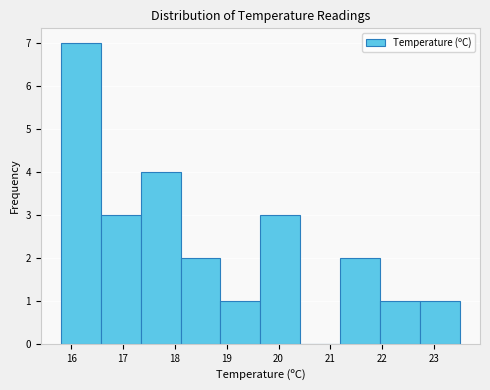

What is the height of the bar covering 15.80 to 16.57 on the x-axis? Neither the bar edges nor the heights are printed on the chart, so give them approximately, as read against the axes.

7